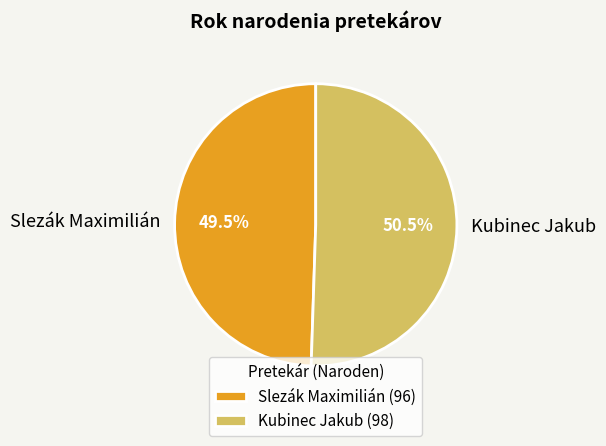

Is Slezák Maximilián the majority of the pie?

No